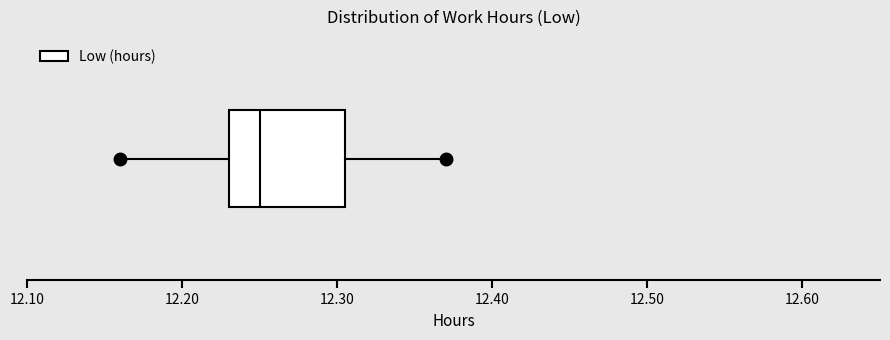

Read this box plot against the x-axis: the position of the median line, the range covered by the box, and the ends of both whiskers. The values are not printed on the chart, so give them approximately, as read against the axis.

median 12.25, box 12.23 to 12.31, whiskers 12.16 to 12.37